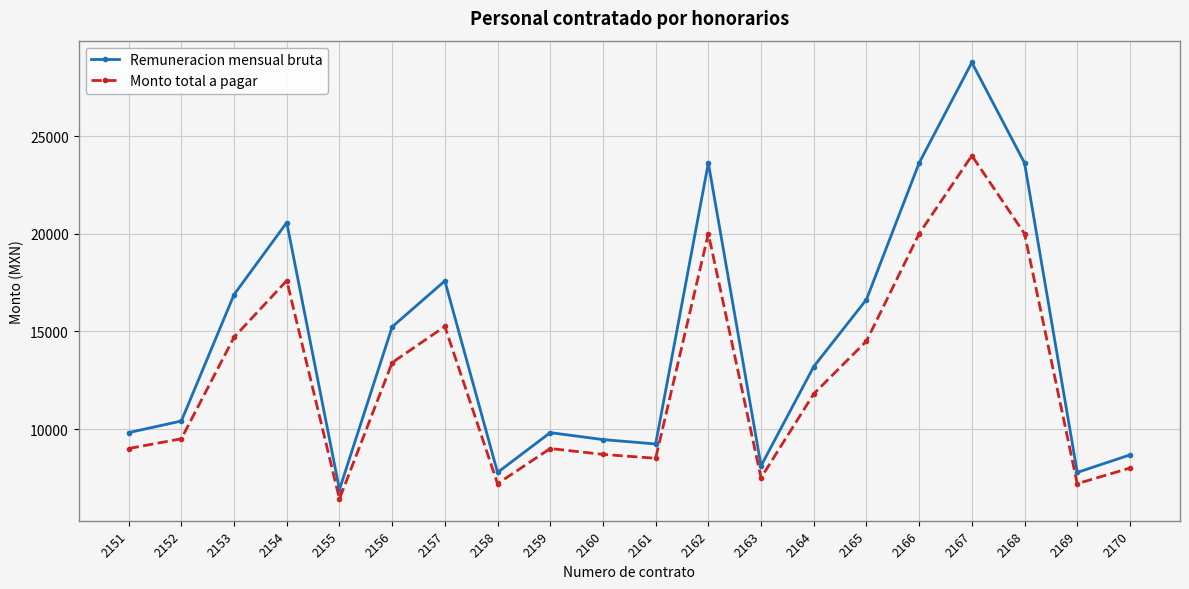

What is the value of the Remuneracion mensual bruta point at the 16th from the left?

23624